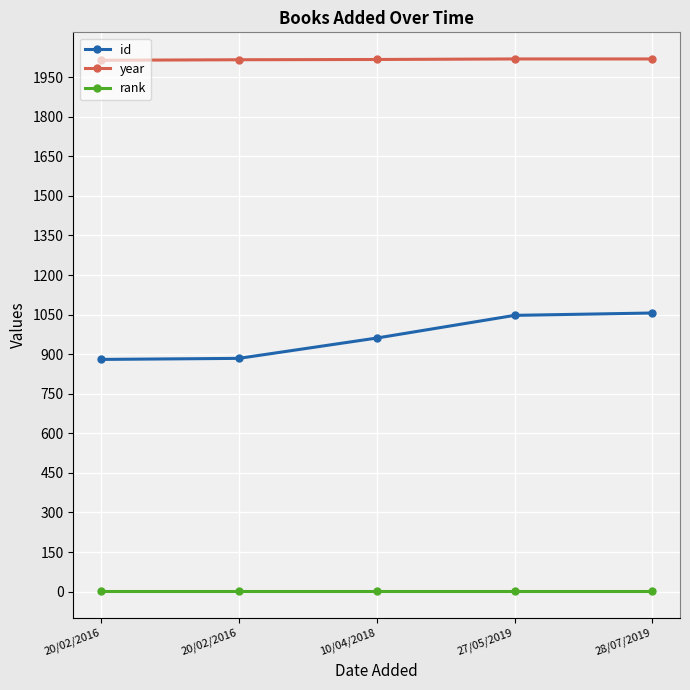

What is the approximate value of rank at 28/07/2019?

1